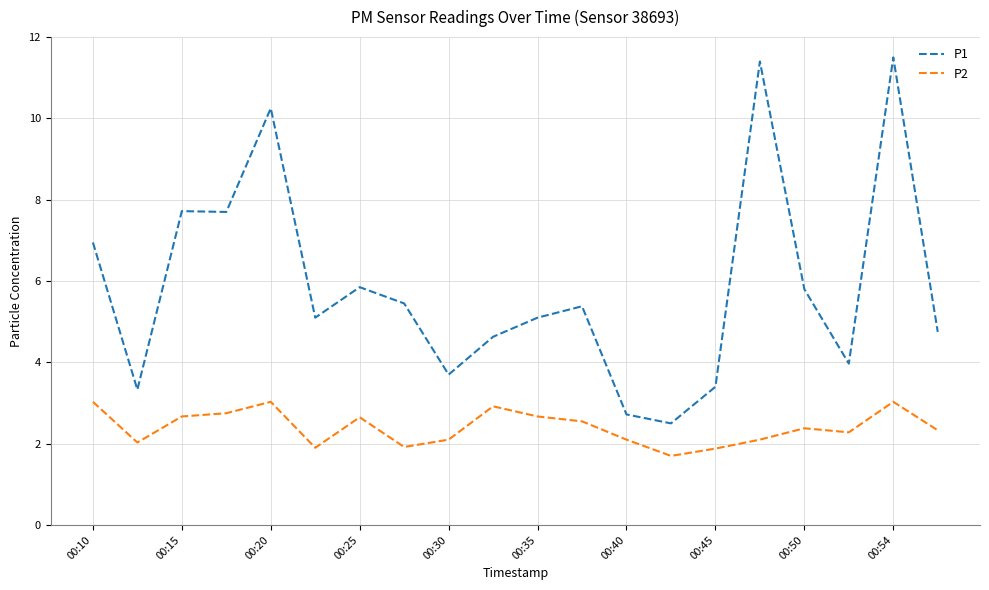

True or false: P1 and P2 intersect in this chart.

False